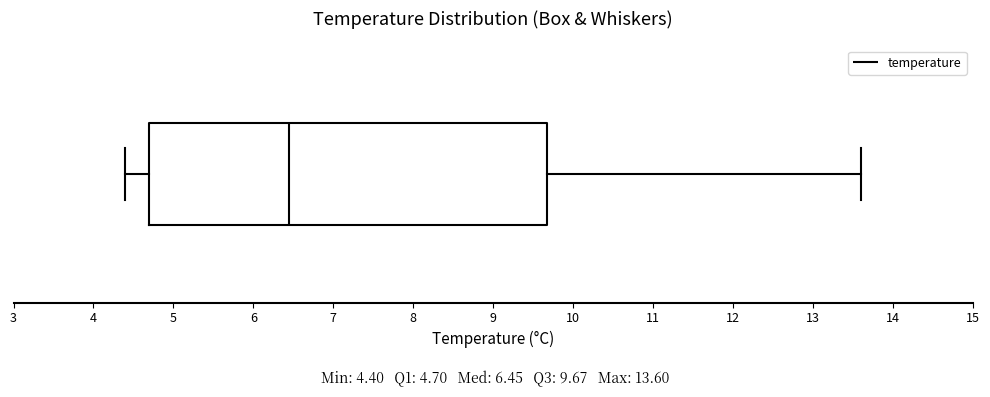

Read this box plot against the x-axis: the position of the median line, the range covered by the box, and the ends of both whiskers. The values are not printed on the chart, so give them approximately, as read against the axis.

median 6.5, box 4.7 to 9.7, whiskers 4.4 to 13.6